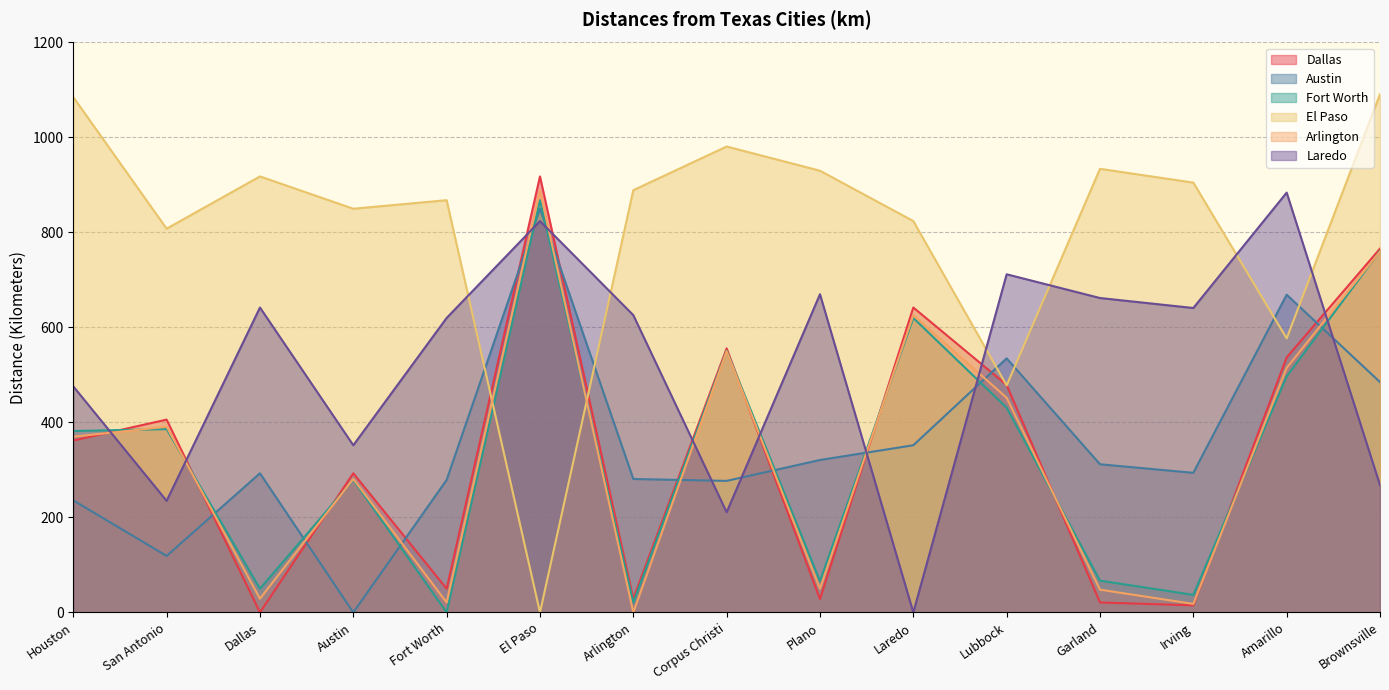

At which category is the sum across all series the highest?

El Paso